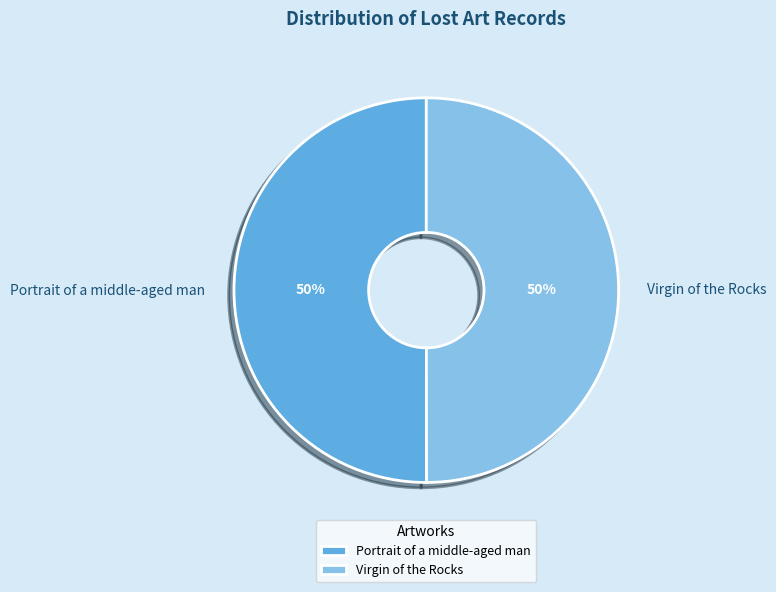

To the nearest percent, what portion does Virgin of the Rocks represent?

50%